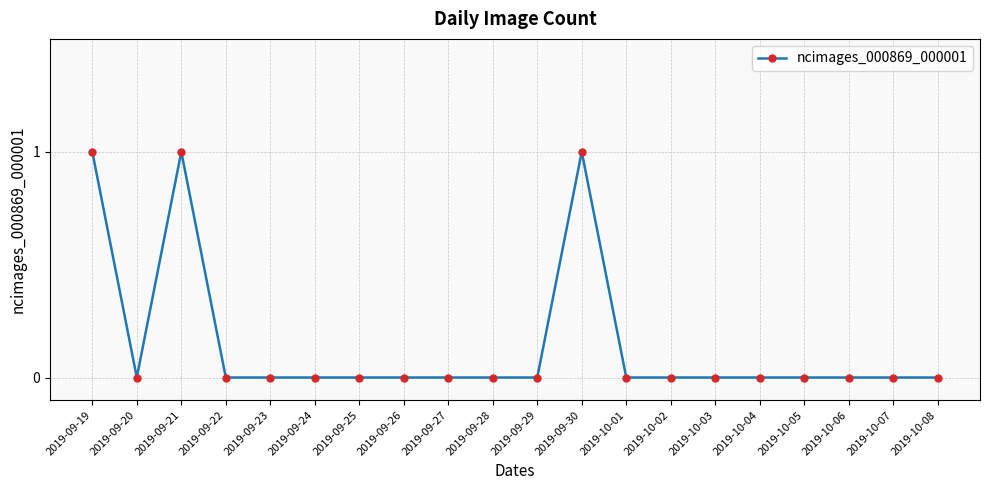

How many series are shown in this chart?

1